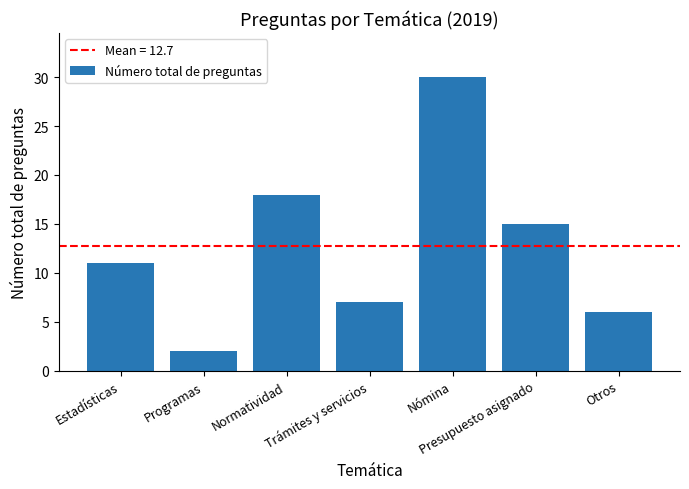

What is the value of the 1st bar from the left?

11